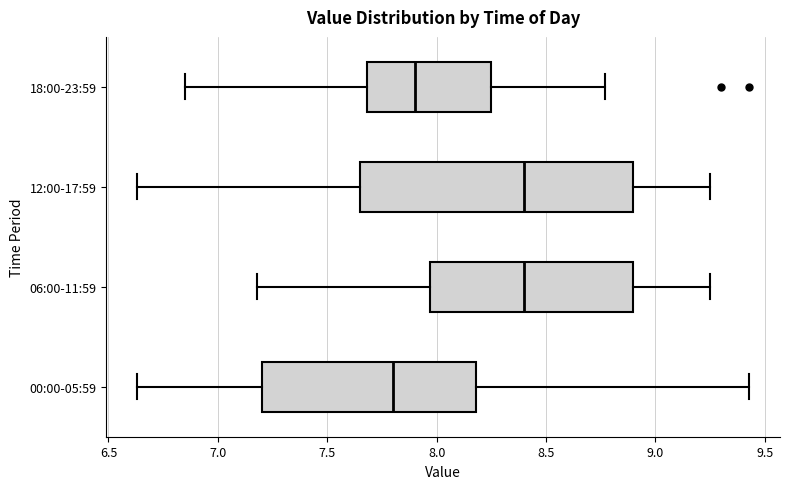

Reading bottom to top, read every box against the x-axis: the position of its median line, the range the box covers, and the ends of its whiskers. The values are not printed on the chart, so give them approximately, as read against the axis.

00:00-05:59: median 7.80, box 7.20 to 8.20, whiskers 6.65 to 9.45
06:00-11:59: median 8.40, box 7.95 to 8.90, whiskers 7.20 to 9.25
12:00-17:59: median 8.40, box 7.65 to 8.90, whiskers 6.65 to 9.25
18:00-23:59: median 7.90, box 7.70 to 8.25, whiskers 6.85 to 8.75